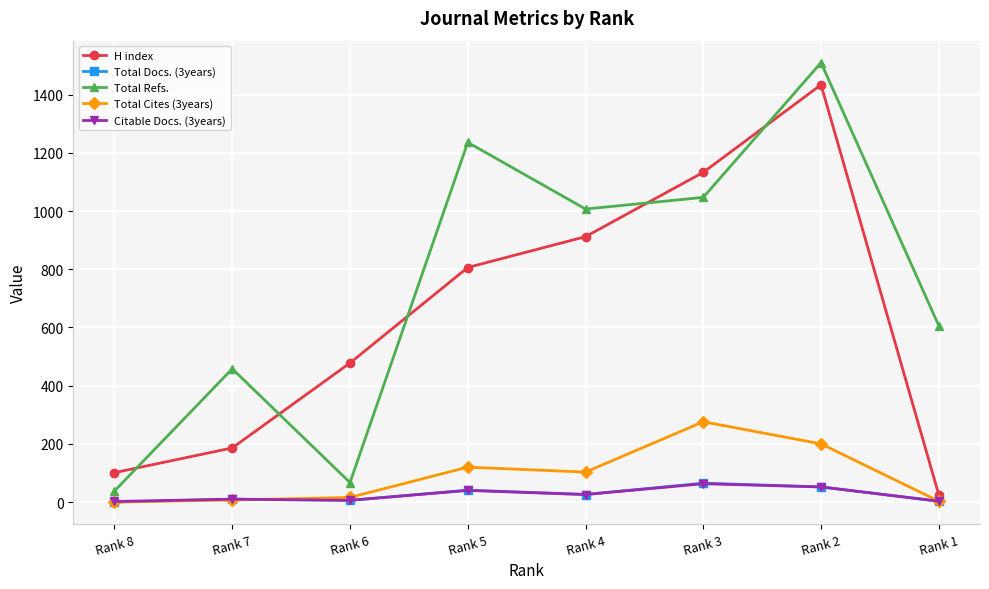

At which category is the sum across all series the highest?

Rank 2